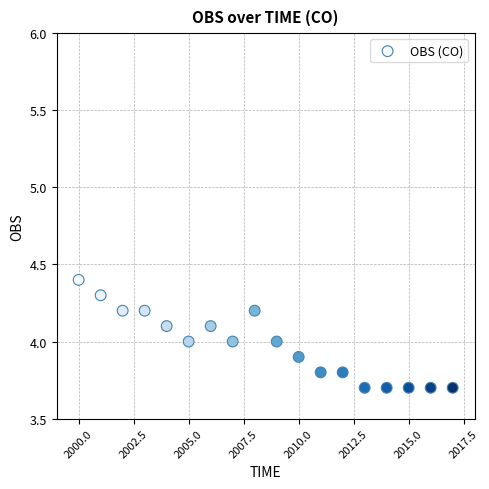

What is the range of X values (max minus min)?

17.0